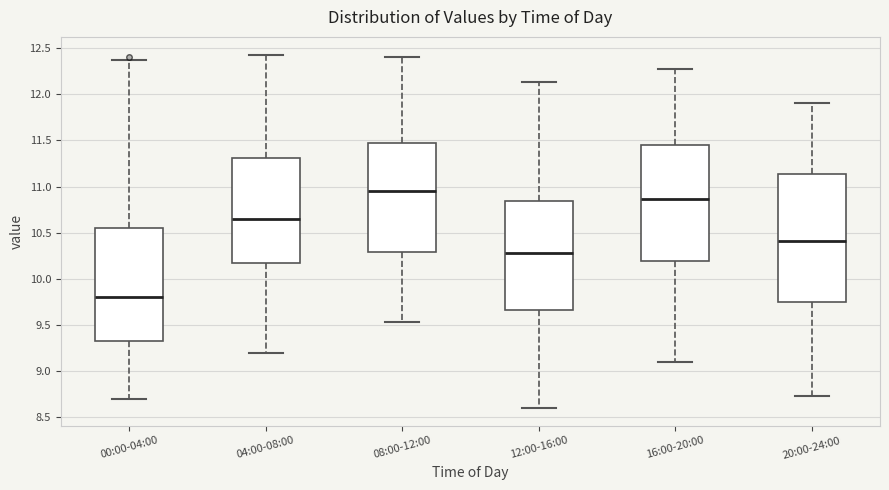

Where is the lower edge of the box for 08:00-12:00 on the y-axis? The values are not printed on the chart, so give them approximately, as read against the axis.

10.30